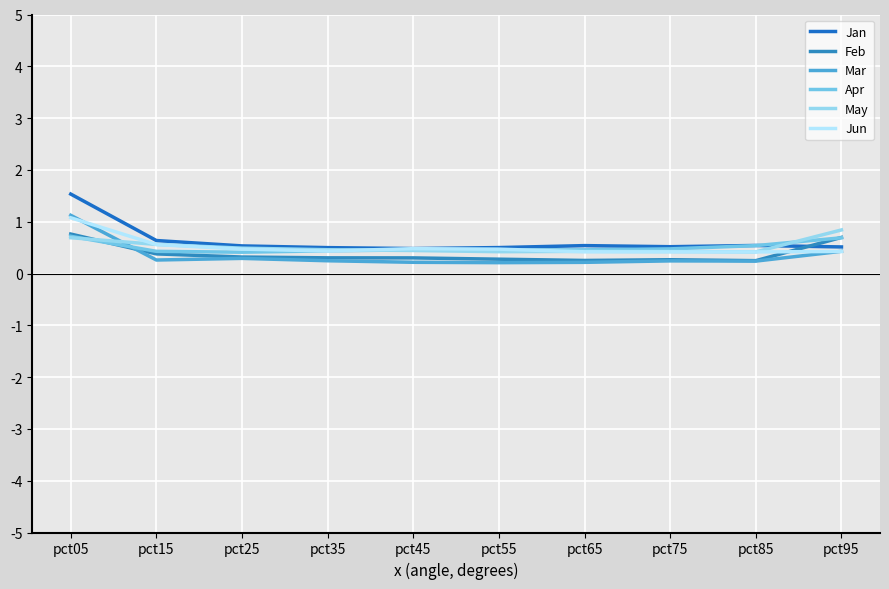

At how many categories does at least one series exceed 0?

10